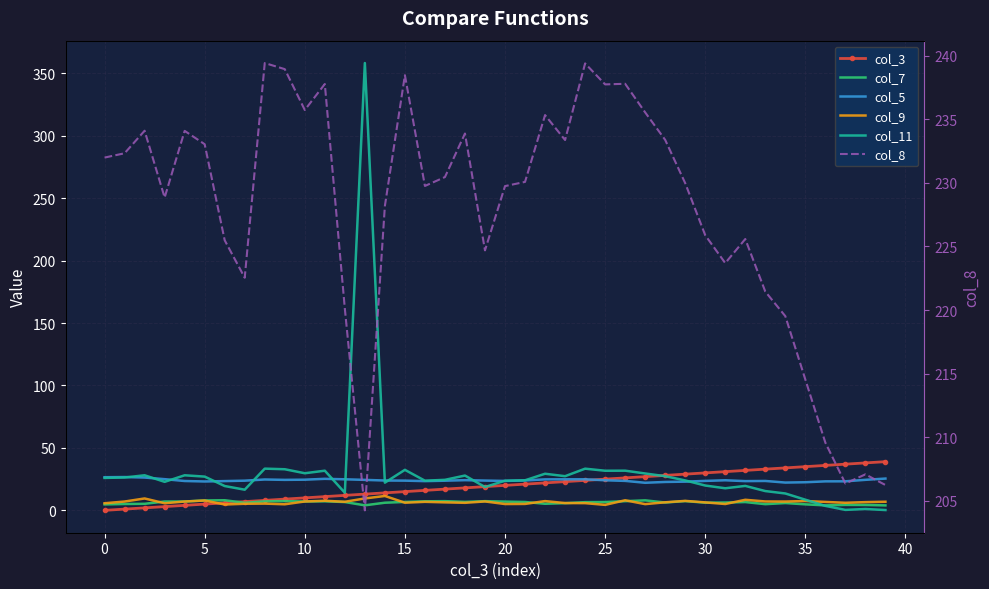

Count the number of data series in this chart.

6